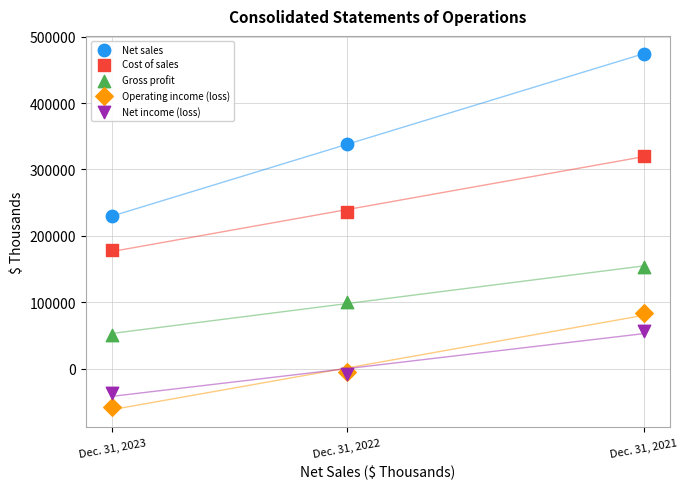

Which series reaches the maximum Y coordinate?

Net sales